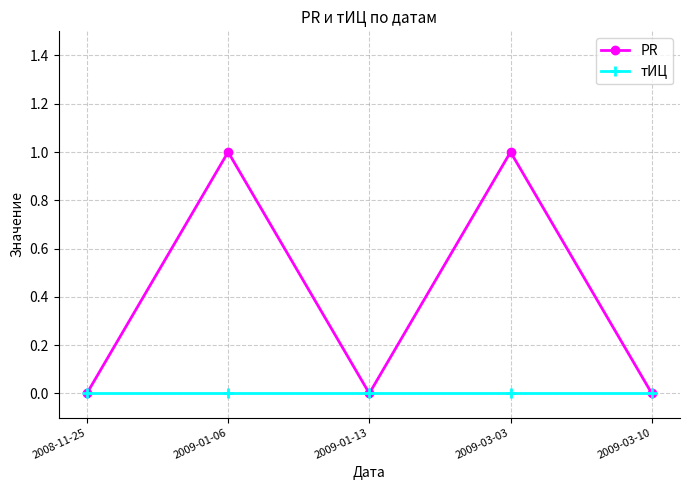

Is it true that тИЦ equals 0 at 2009-03-10?

True